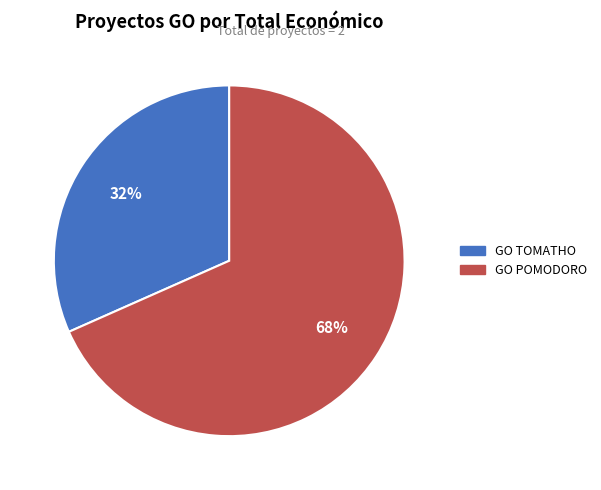

What percentage is the GO POMODORO slice, to the nearest percent?

68%